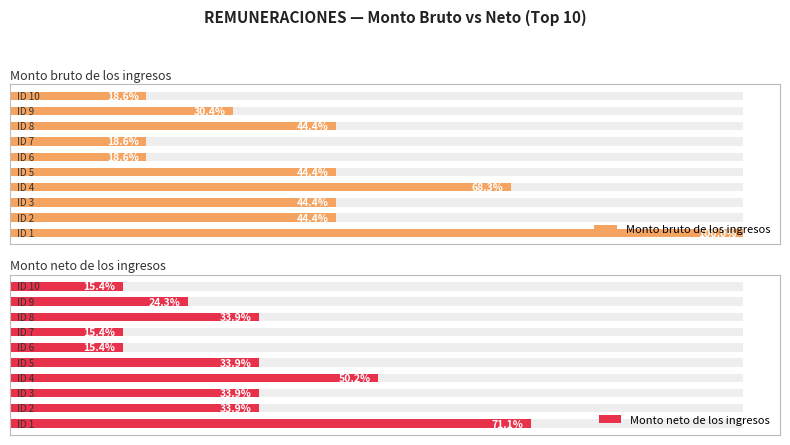

The value of Monto neto de los ingresos at 0 is 71.1. True or false?

True